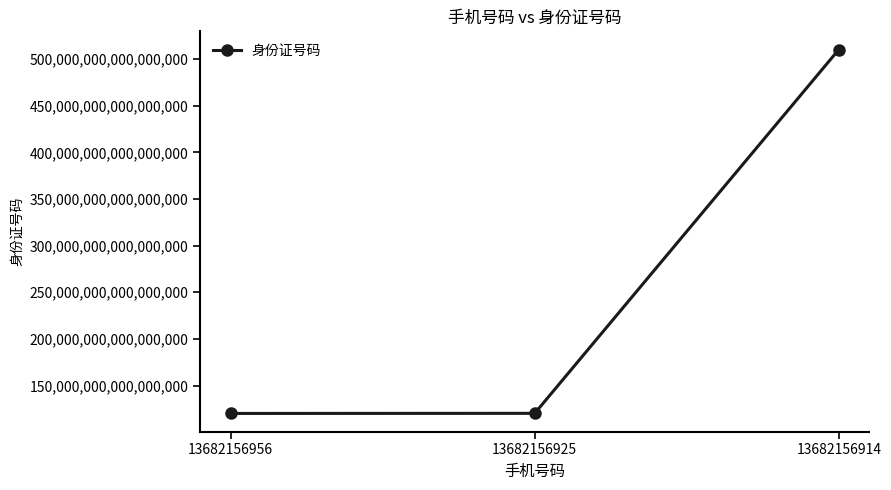

The value at 13682156956 is 120107198202220016. True or false?

True